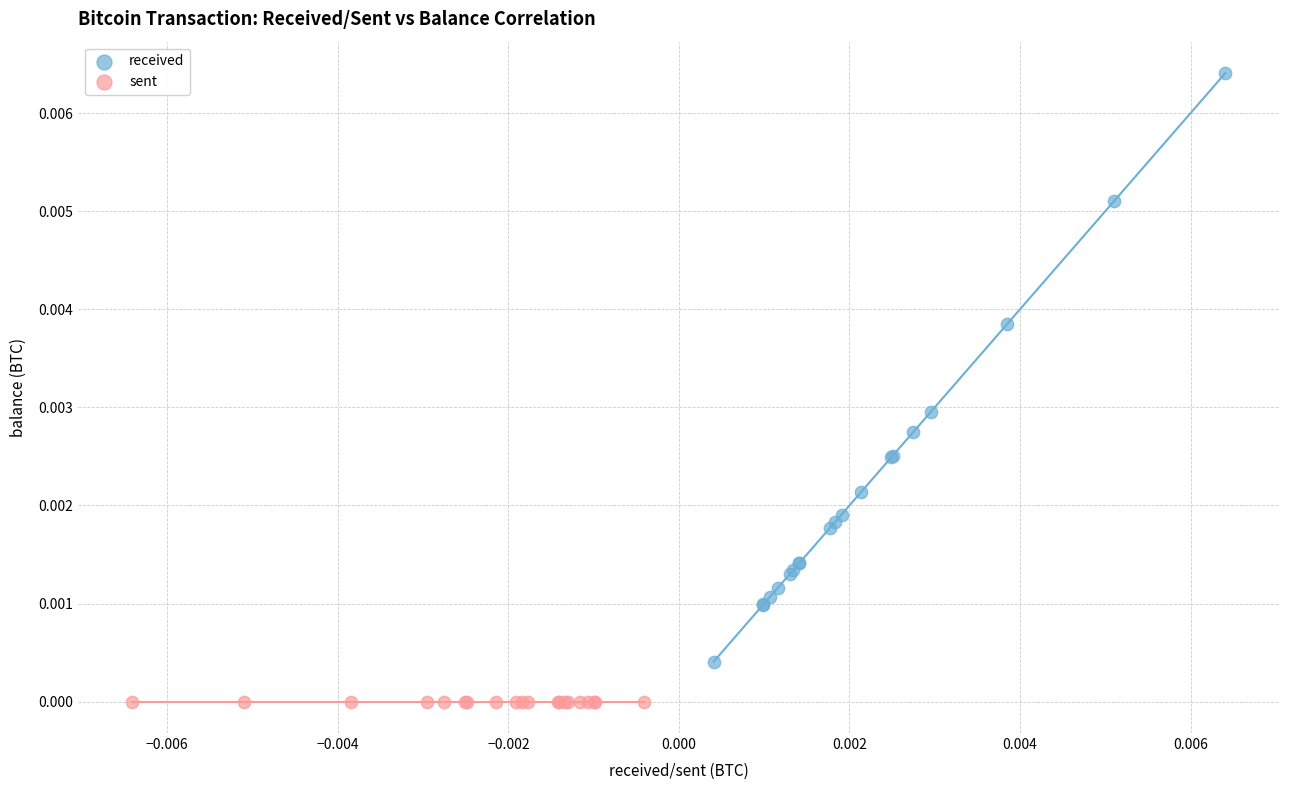

Which series reaches the maximum Y coordinate?

received